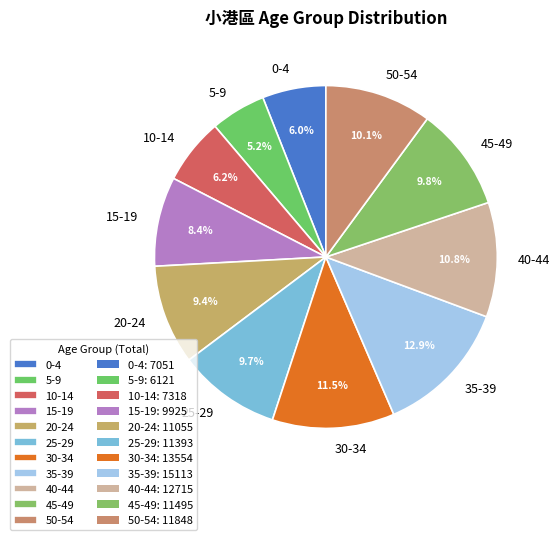

To the nearest percent, what is the combined percentage of 30-34 and 50-54?

22%